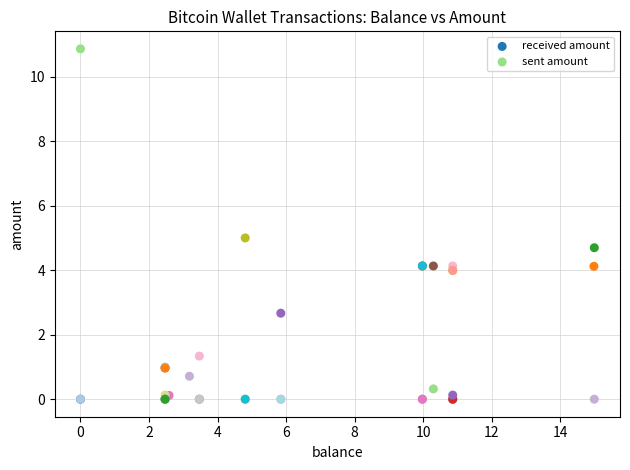

Which series has the widest spread of Y values?

sent amount